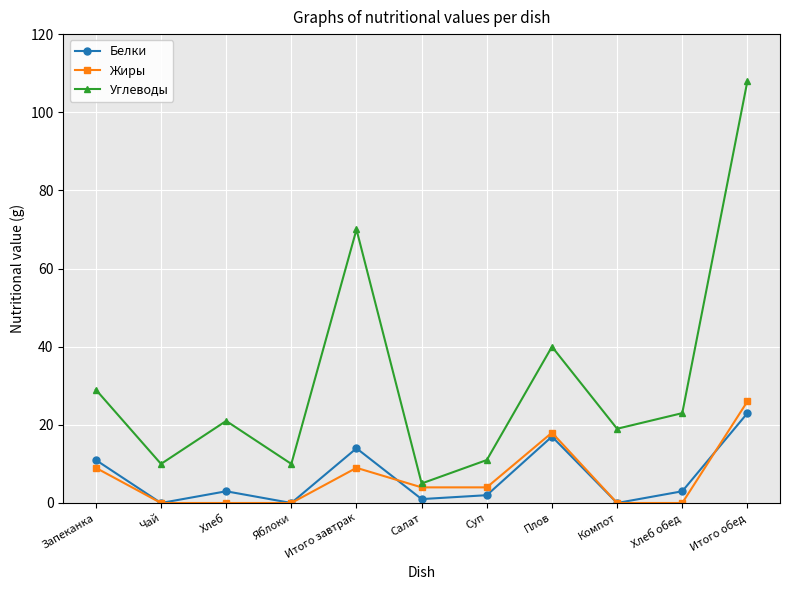

Is the value of Жиры at Салат greater than the value of Белки at Салат?

Yes